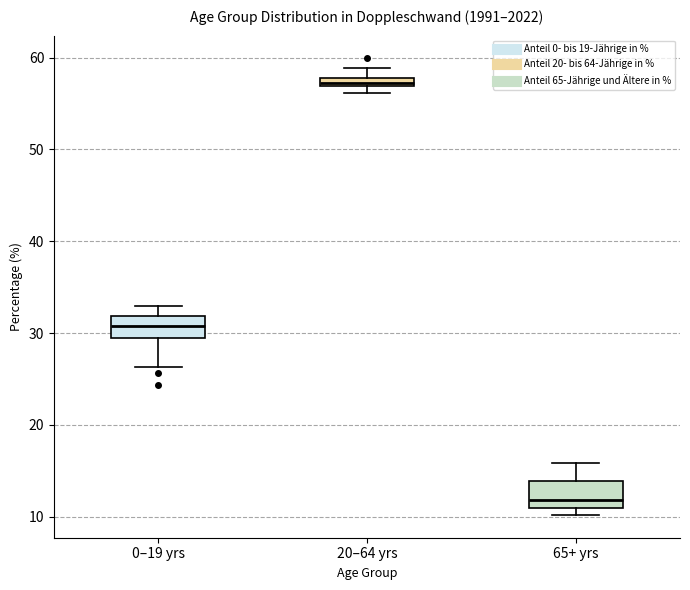

Which box has the lowest median line?

65+ yrs